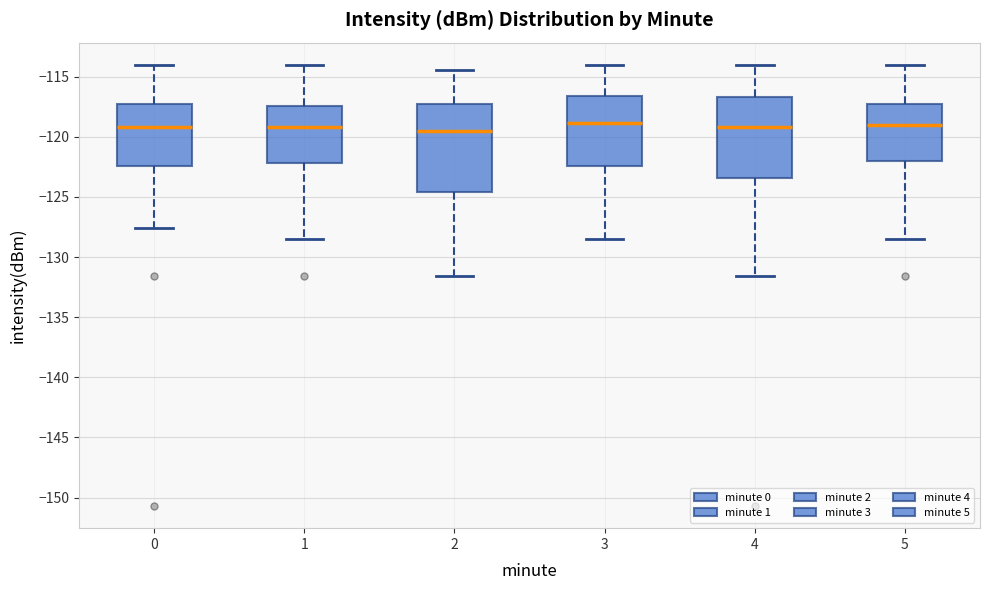

Reading left to right, transcribe this box plot: for each box, give where its median line is, the range the box spans, and where its two whiskers end, as read against the y-axis. The values are not printed on the chart, so give them approximately, as read against the axis.

0: median -119.0, box -122.5 to -117.5, whiskers -127.5 to -114.0
1: median -119.0, box -122.0 to -117.5, whiskers -128.5 to -114.0
2: median -119.5, box -124.5 to -117.5, whiskers -131.5 to -114.5
3: median -119.0, box -122.5 to -116.5, whiskers -128.5 to -114.0
4: median -119.0, box -123.5 to -116.5, whiskers -131.5 to -114.0
5: median -119.0, box -122.0 to -117.5, whiskers -128.5 to -114.0